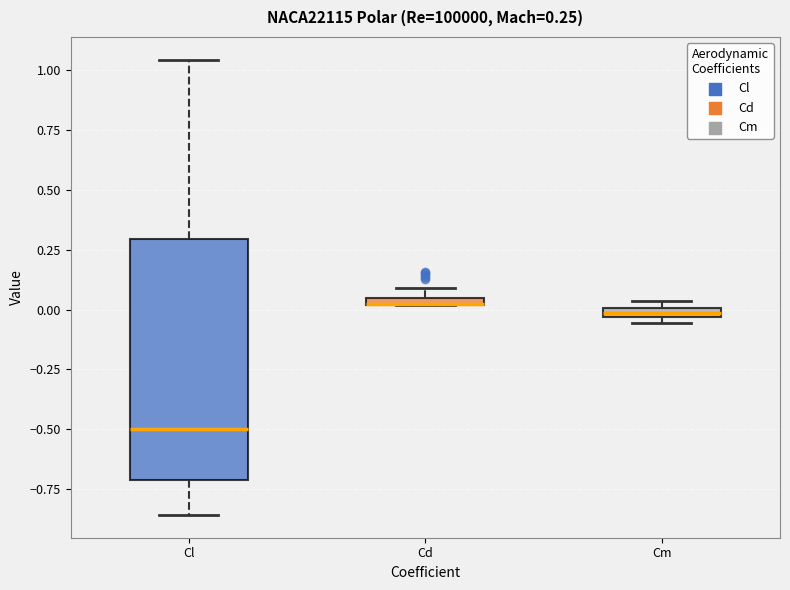

Comparing the boxes themselves (not the whiskers), which one is the tallest?

Cl